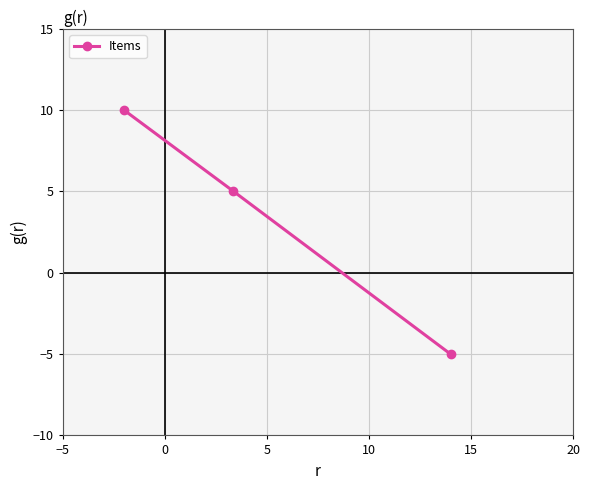

What is the smallest value displayed?

-5.0